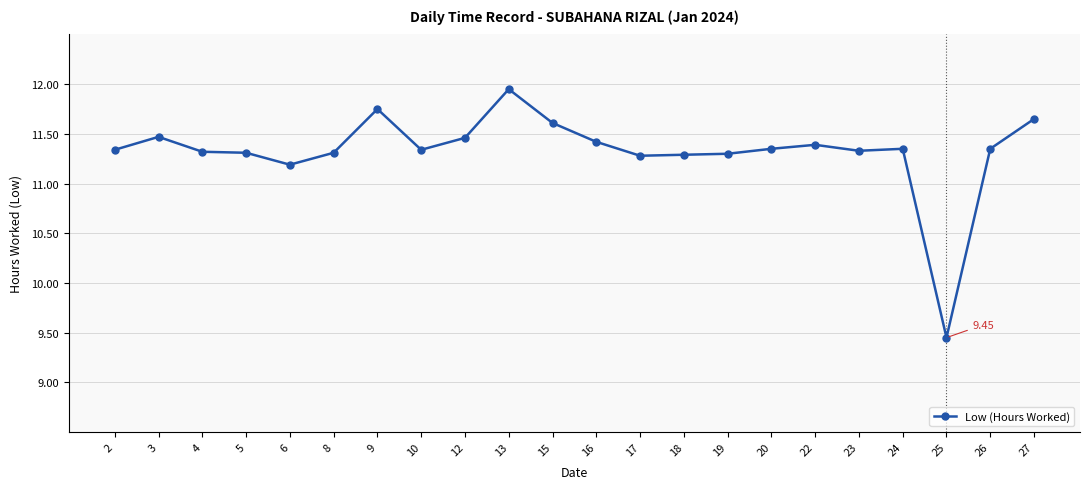

How many lines are shown in the chart?

1